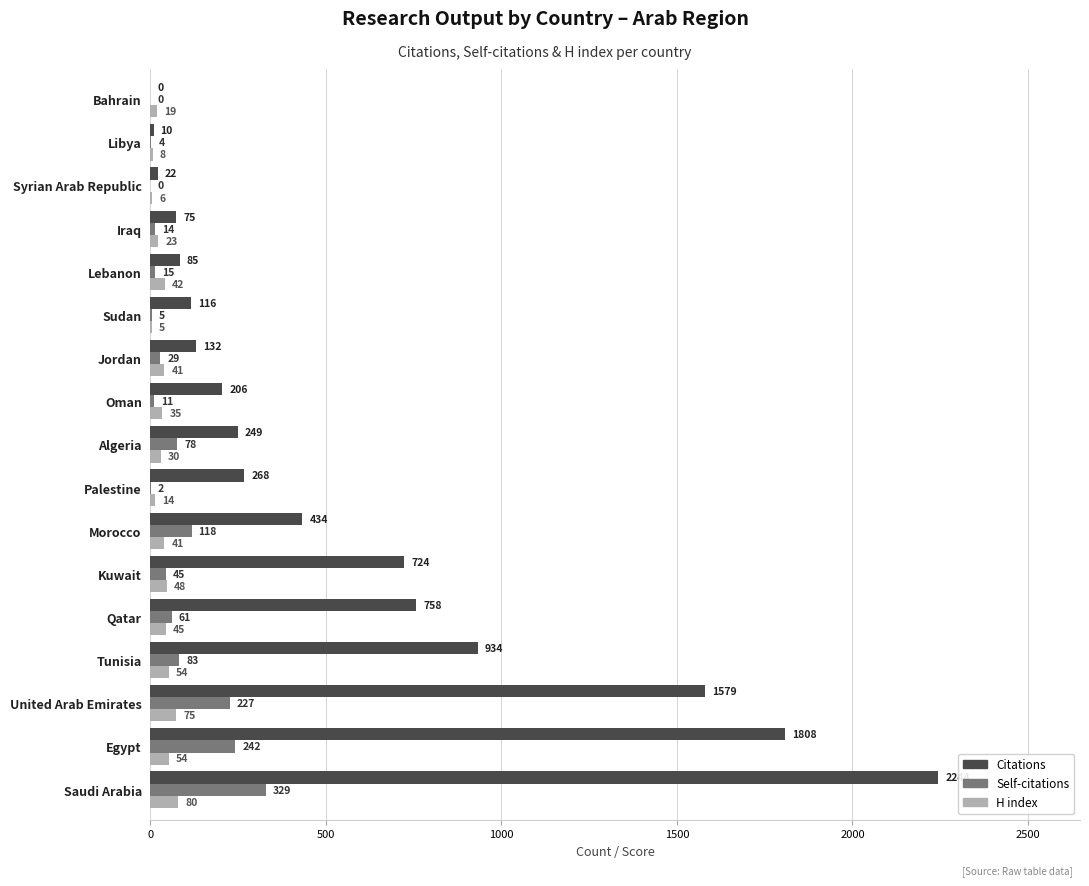

How many series are shown in this chart?

3